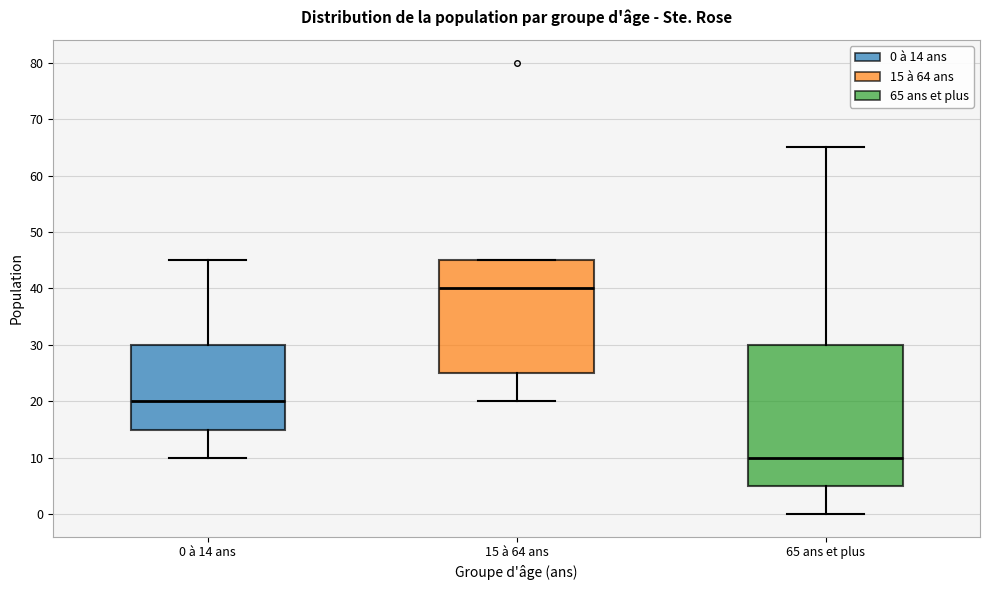

Where does the lower whisker of the box for 0 à 14 ans end on the y-axis? The values are not printed on the chart, so give them approximately, as read against the axis.

10